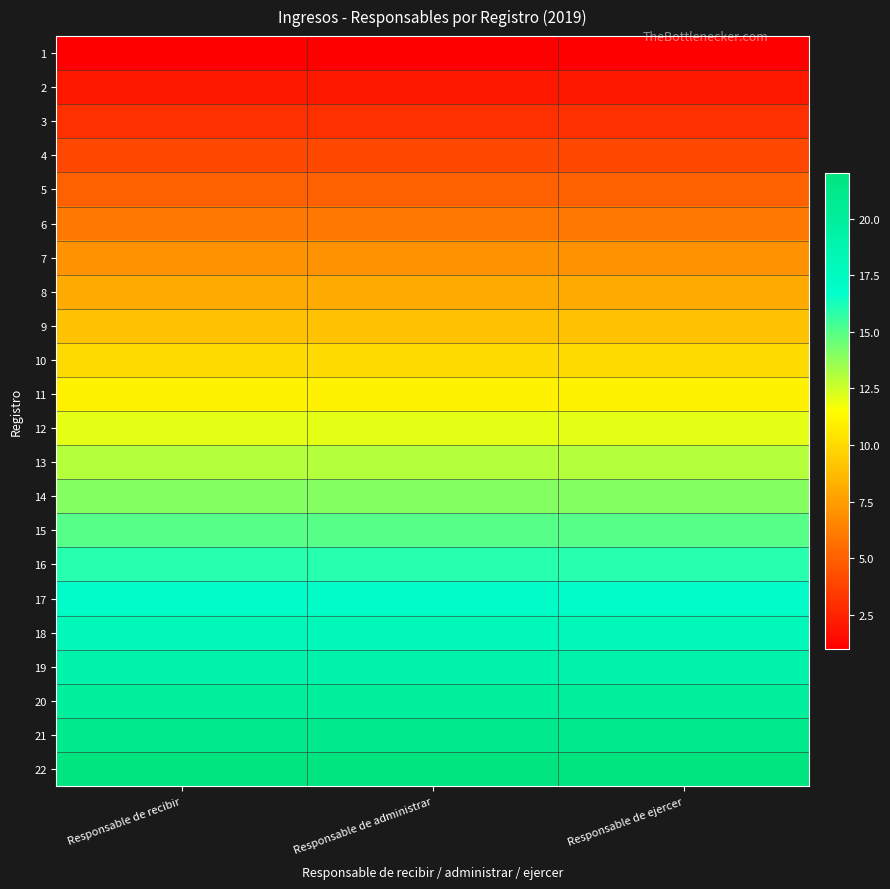

What is the total value across all series at Responsable de ejercer?

253